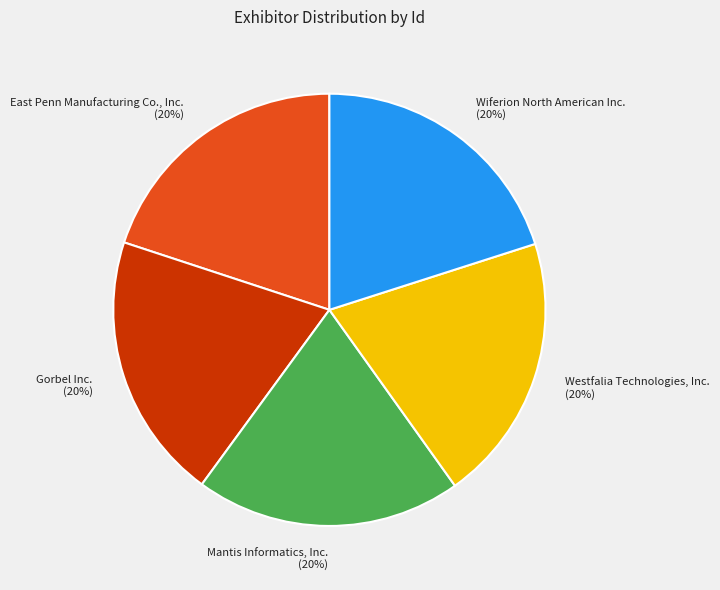

Approximately how many times larger is the value at Mantis Informatics, Inc. compared to Wiferion North American Inc.?

1.0